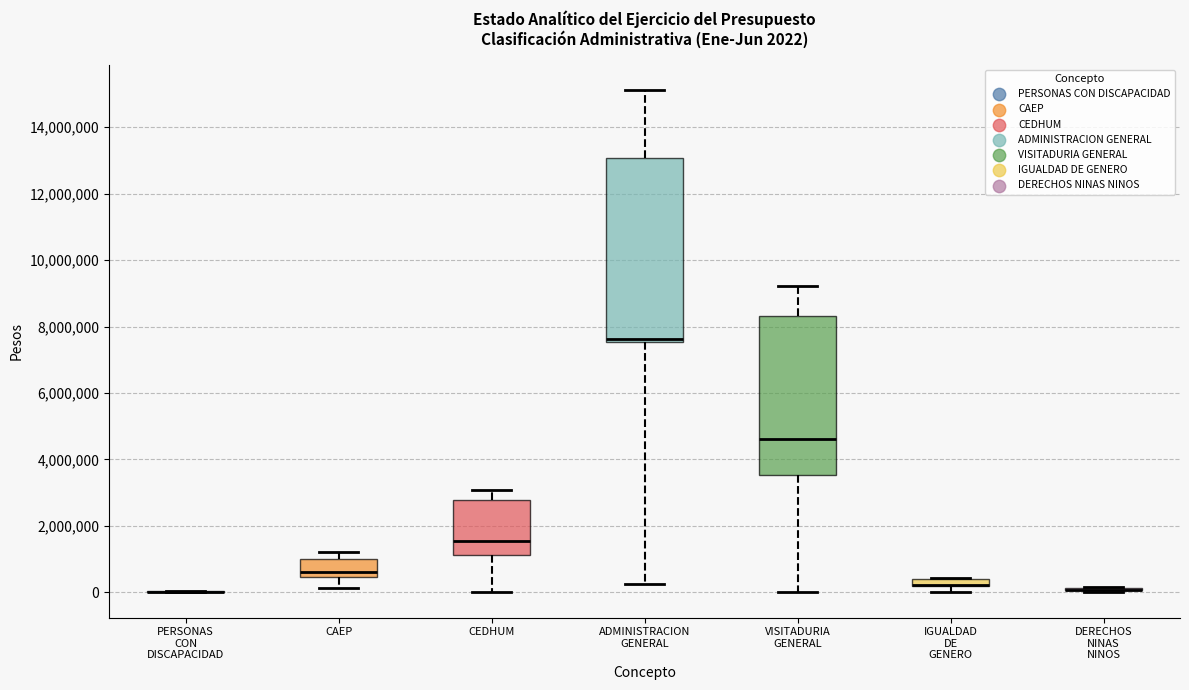

Comparing the boxes themselves (not the whiskers), which one is the tallest?

ADMINISTRACION GENERAL